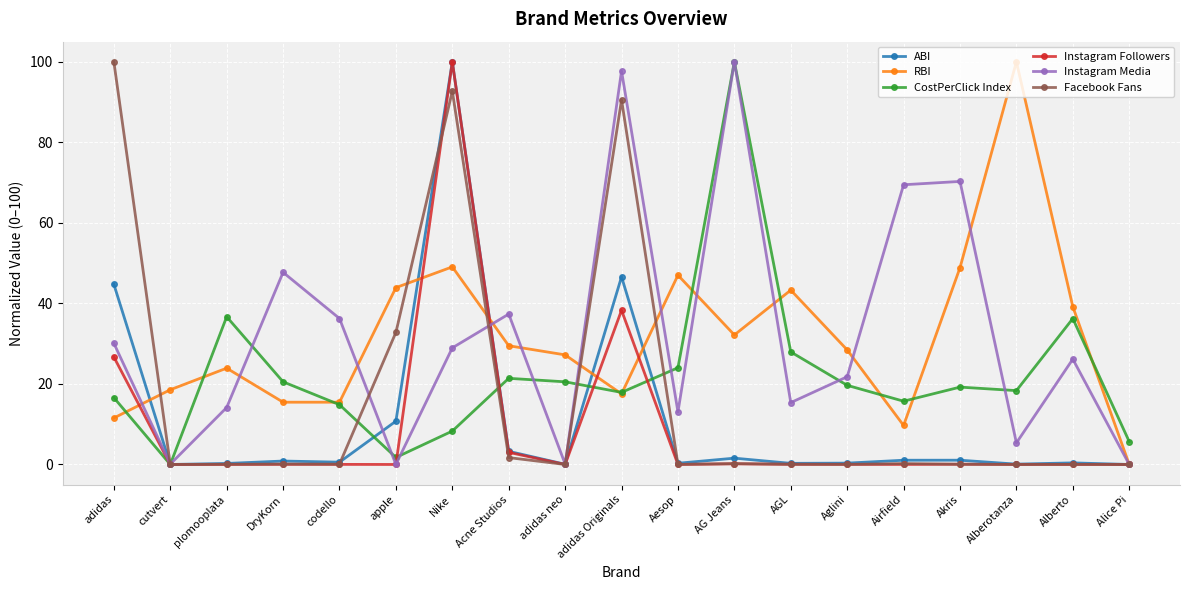

How many lines are shown in the chart?

6